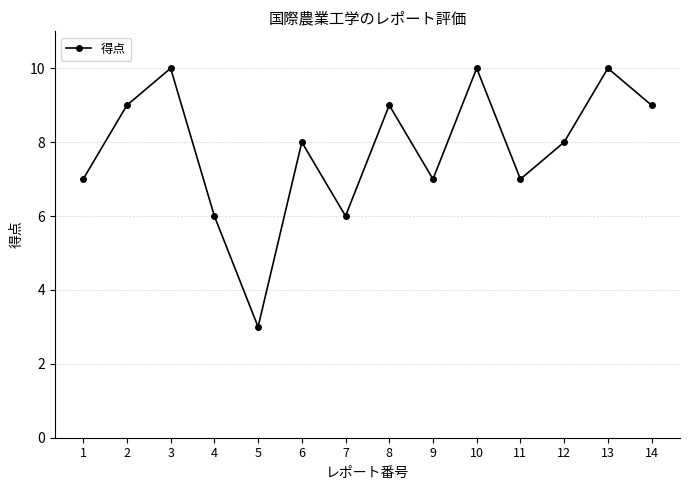

What is the approximate value at 4?

6